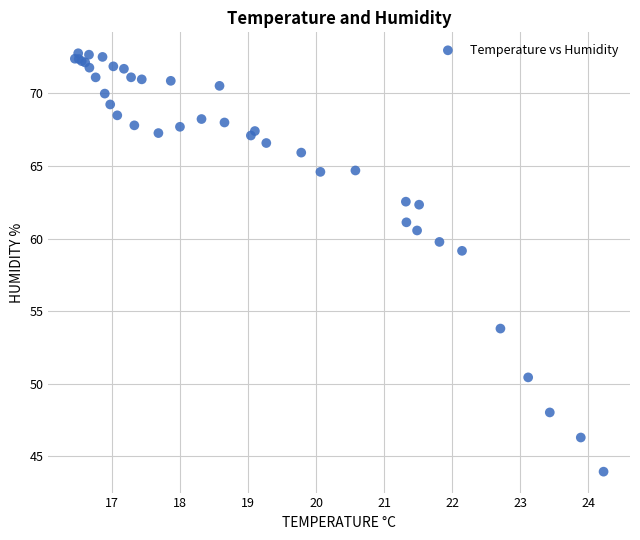

What Y value in the scatter plot is closest to 58?

59.2